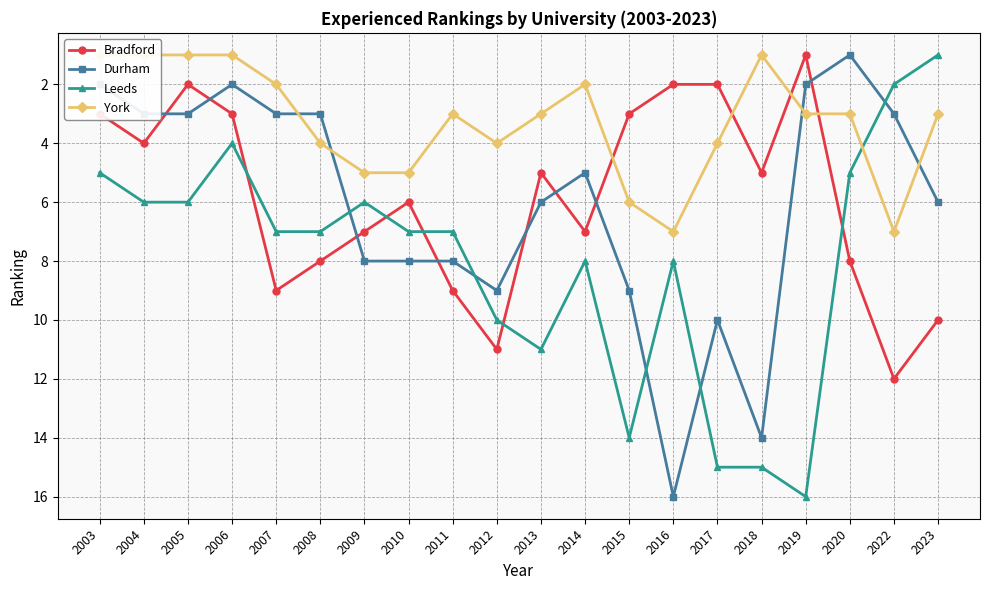

What is the smallest value displayed?

1